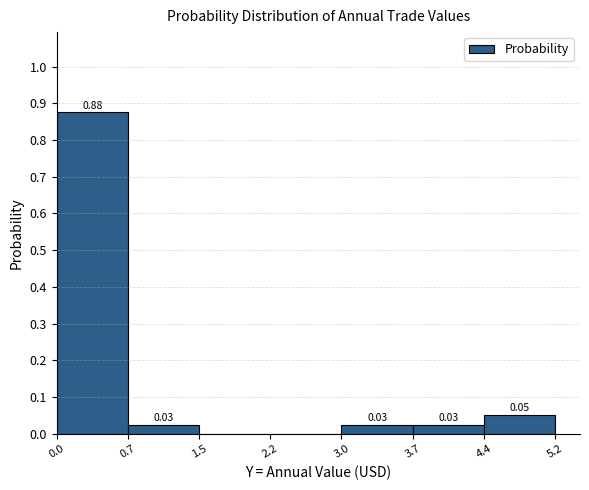

Over which range of the x-axis is the bar tallest?

0.0 to 0.7